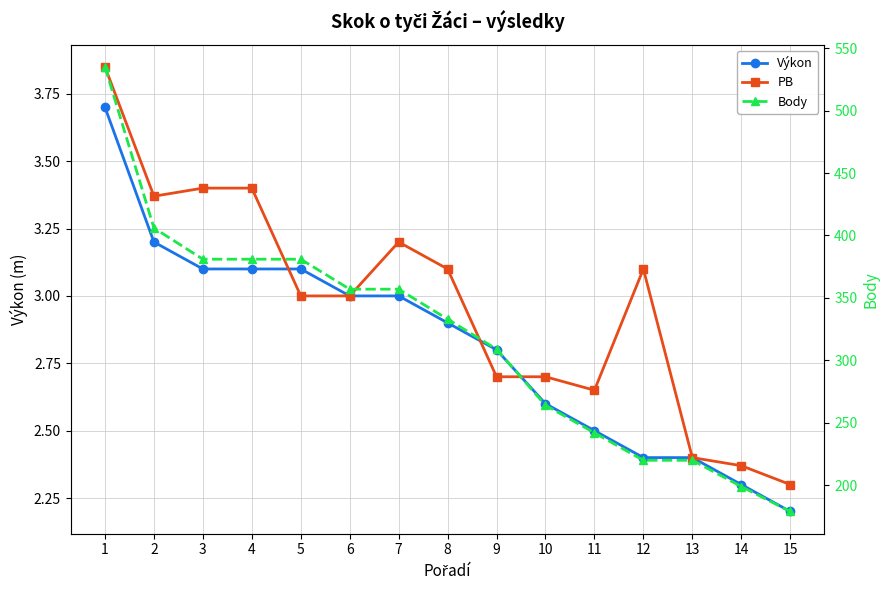

Which series has the largest total across all categories?

Body